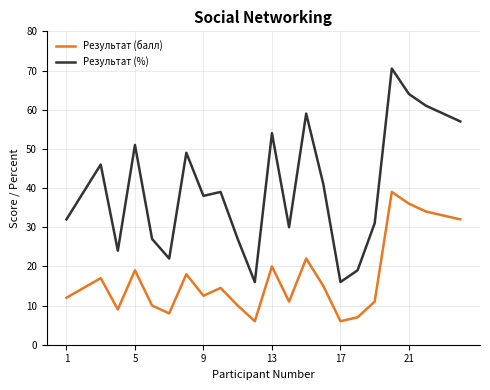

List the series in order of their overall mean, highest first.

Результат (%), Результат (балл)